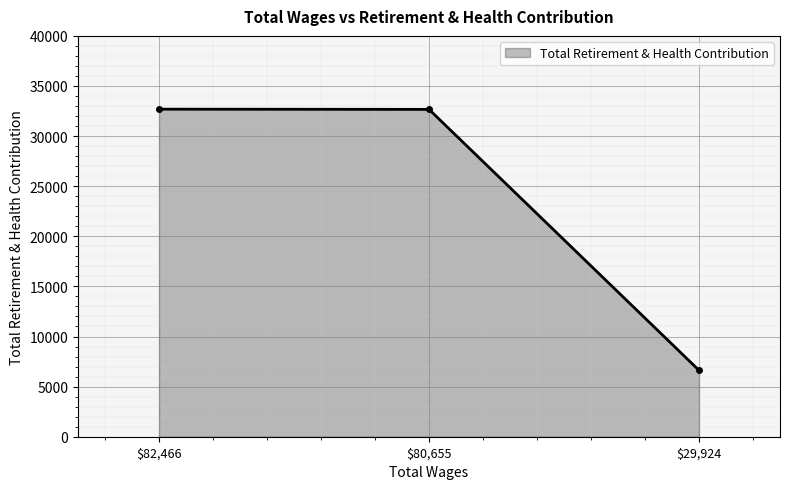

What is the ratio of the value at $80,655 to the value at $29,924?

4.9